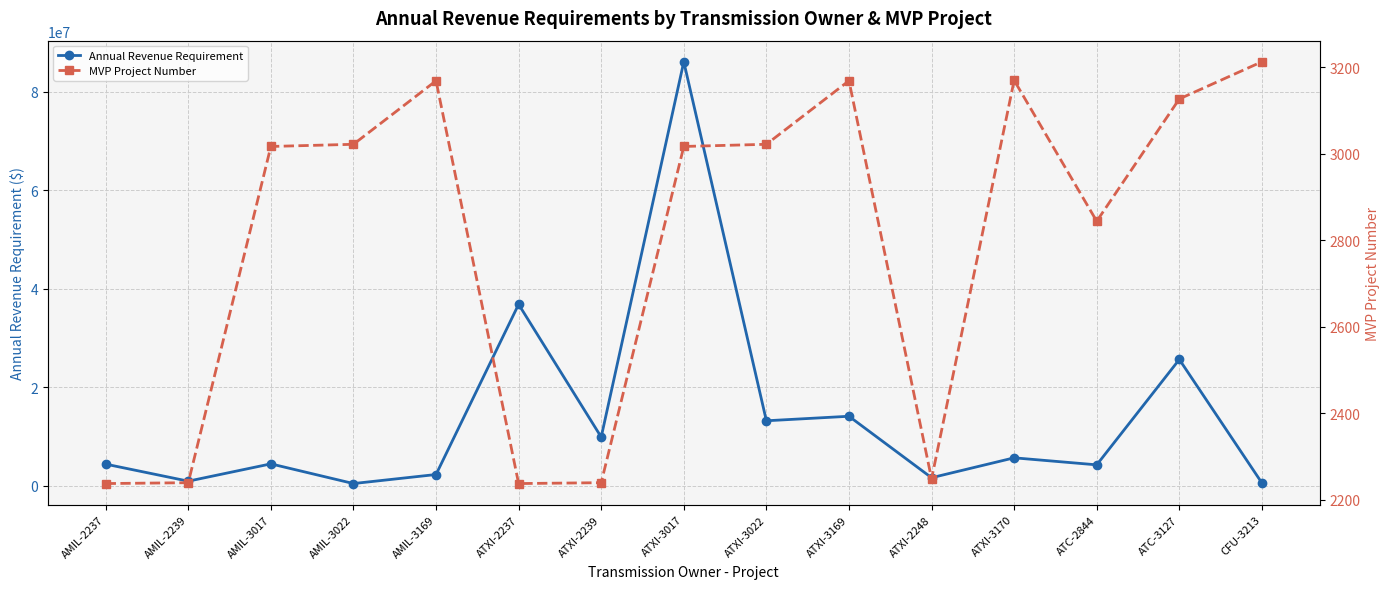

What is the difference between the maximum and second lowest values in the MVP Project Number series?

976